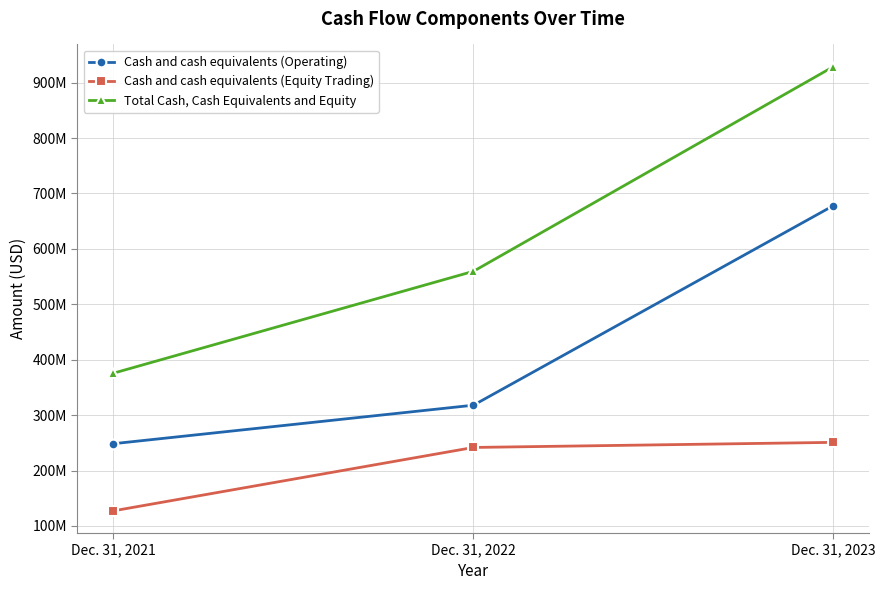

Is this an area chart (filled region under the line)?

No